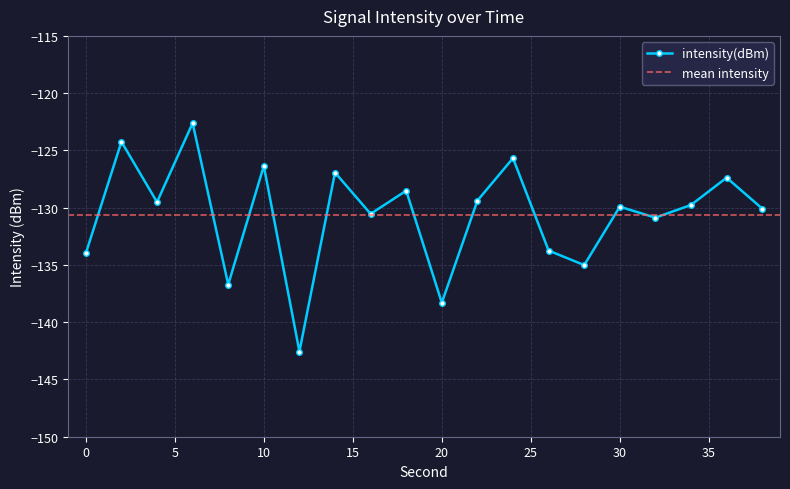

The chart shows a value of -183.7 at 32. True or false?

False